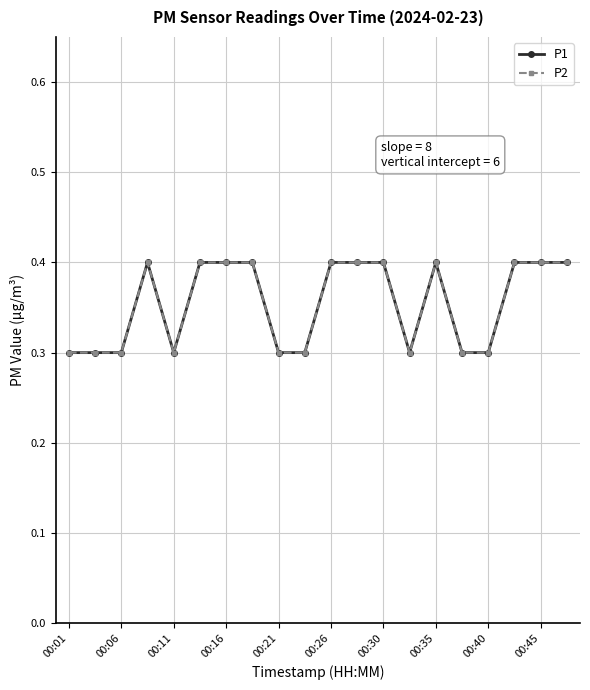

True or false: P1 and P2 intersect in this chart.

False